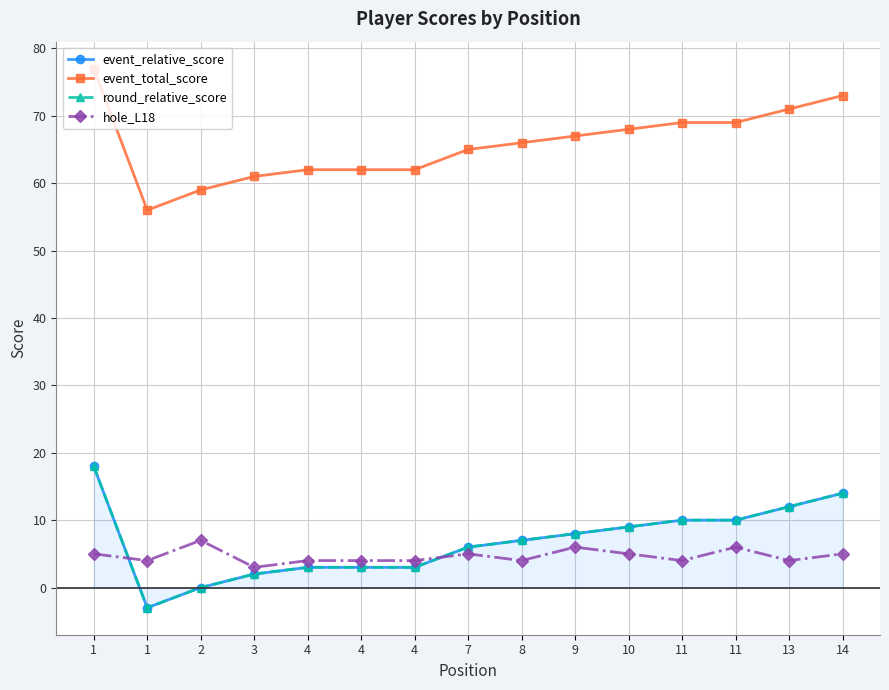

True or false: round_relative_score has more than 1 interior local peaks.

False